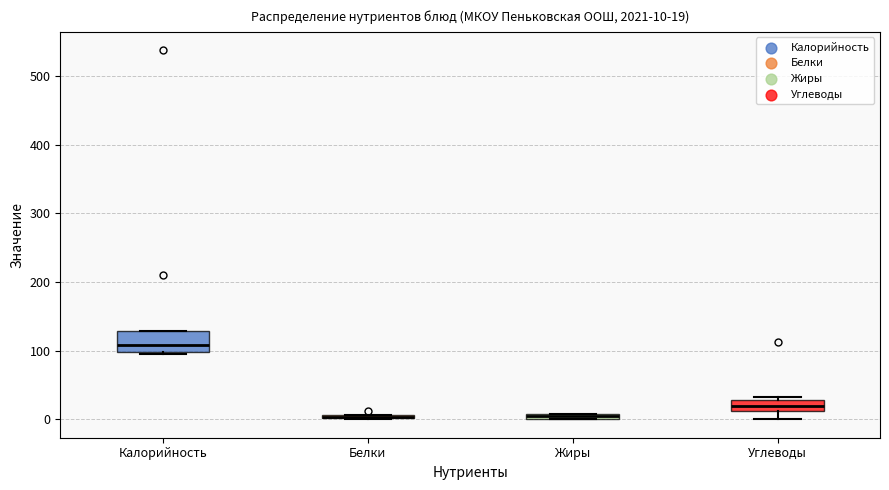

Which box is the tallest, from its lower edge to its upper edge?

Калорийность